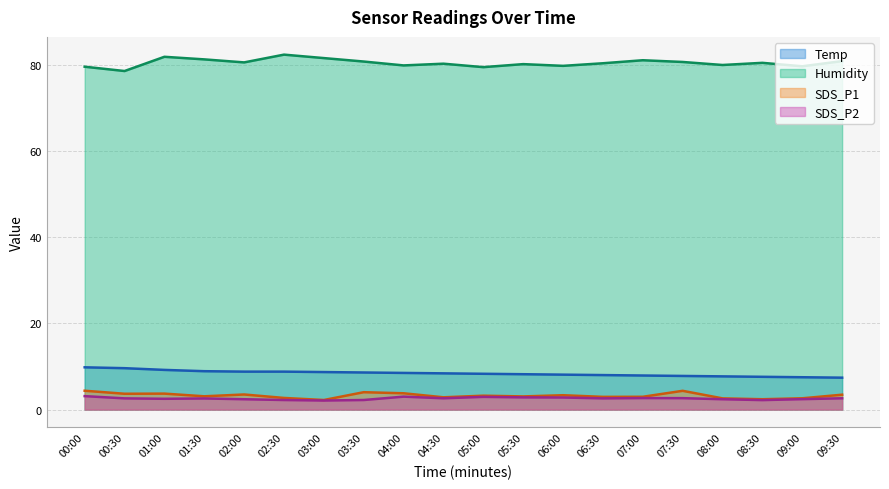

At which category is the sum across all series the highest?

01:00